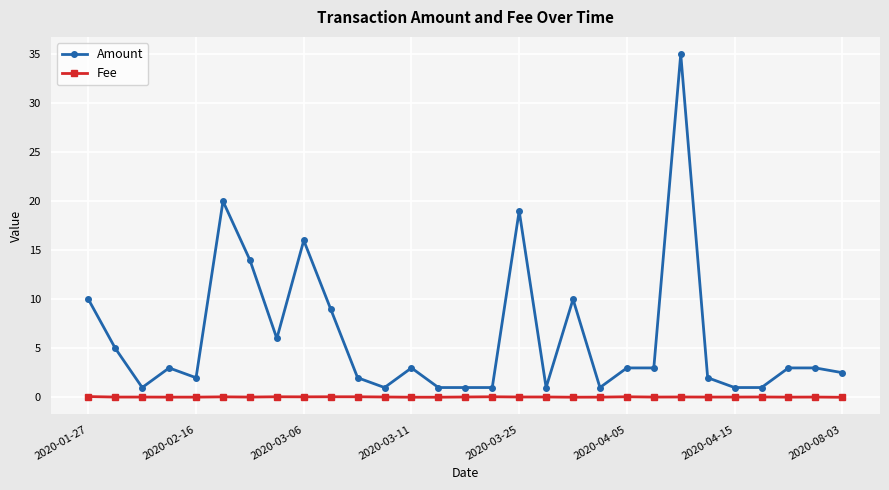

What is the value of the Amount point at the 28th from the left?

3.0